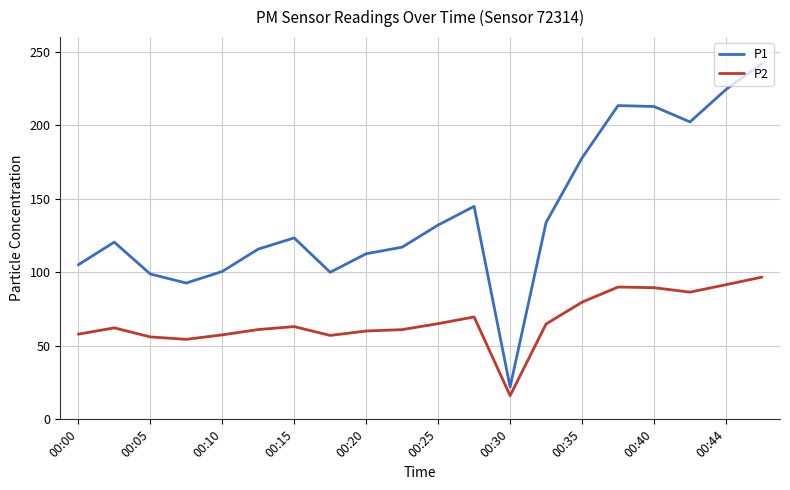

Which series has the largest total across all categories?

P1